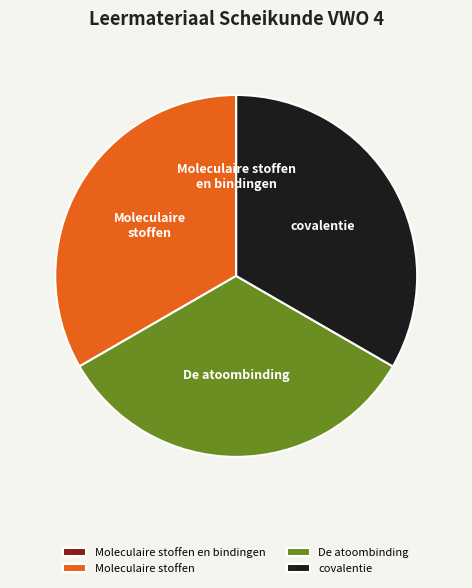

Combined, do De atoombinding and covalentie account for over 50%?

Yes